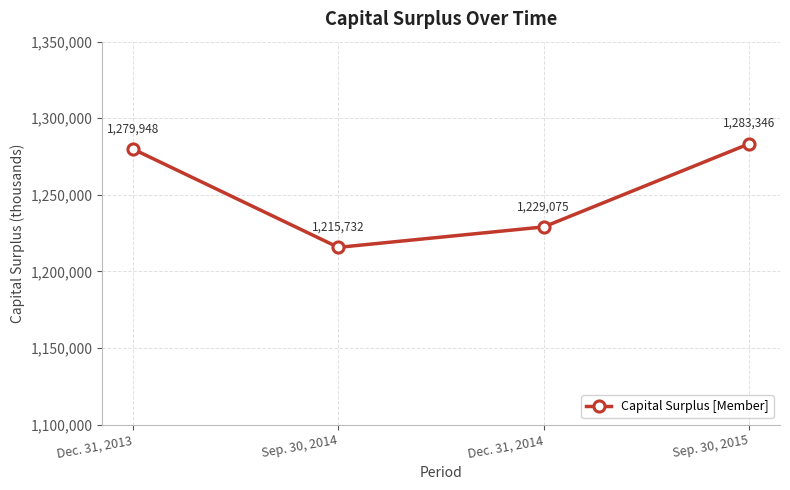

What is the minimum value shown in the chart?

1215732